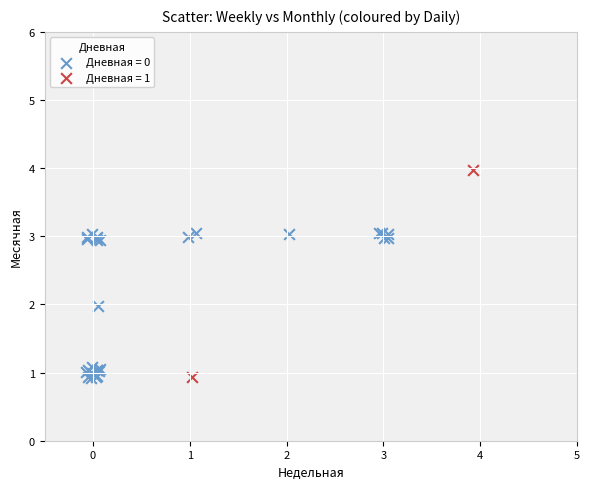

What are all the series names shown in the legend?

Дневная = 0, Дневная = 1